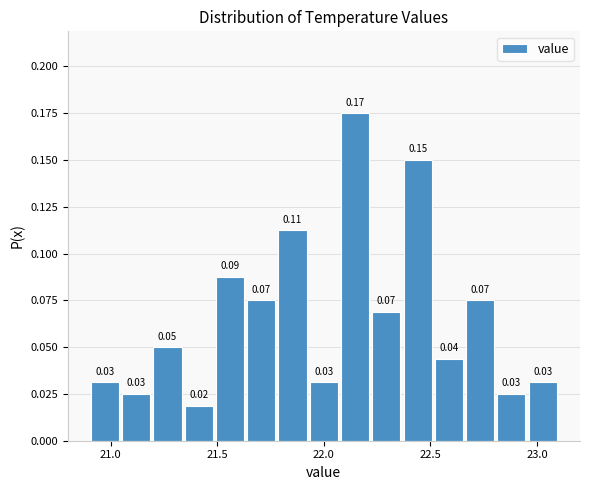

Read against the x-axis, roughly where is the centre of the tallest bar?

22.15